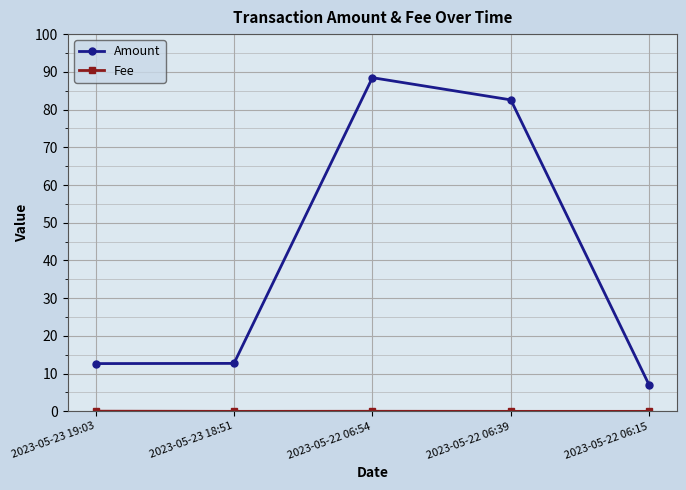

Which series has the largest total across all categories?

Amount